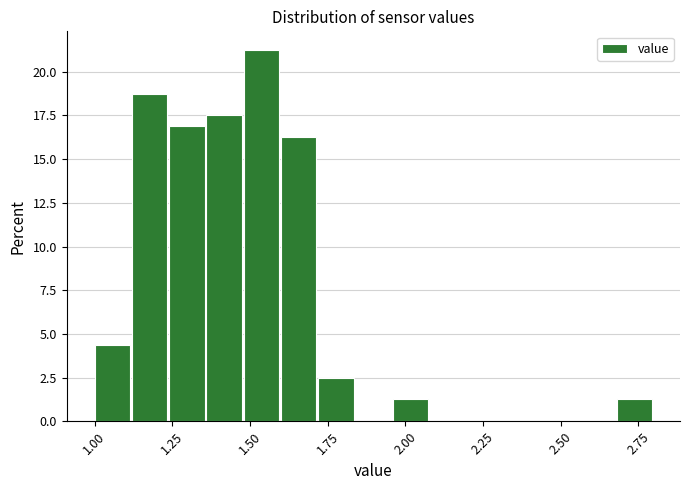

Around what value on the x-axis is the tallest bar? Give the approximate position of its centre, as read against the axis.

1.55